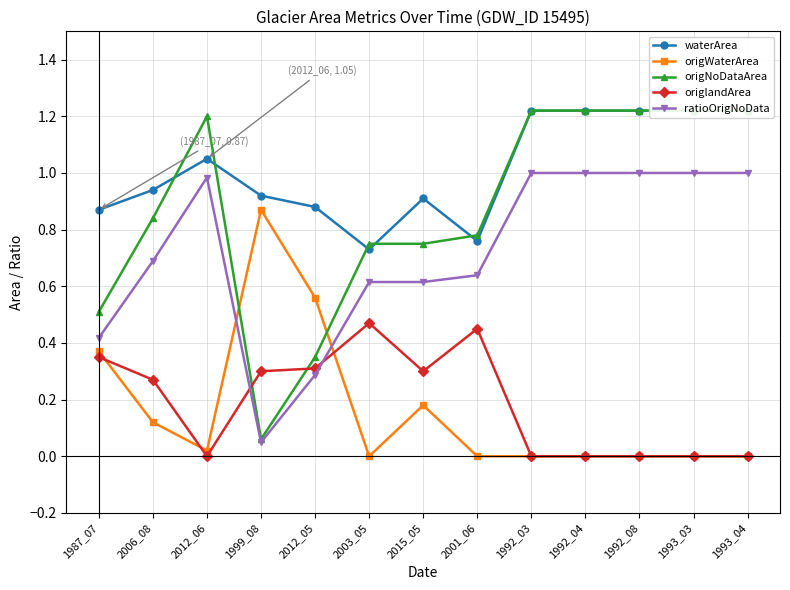

What is the label of the 2nd point from the right?

1993_03